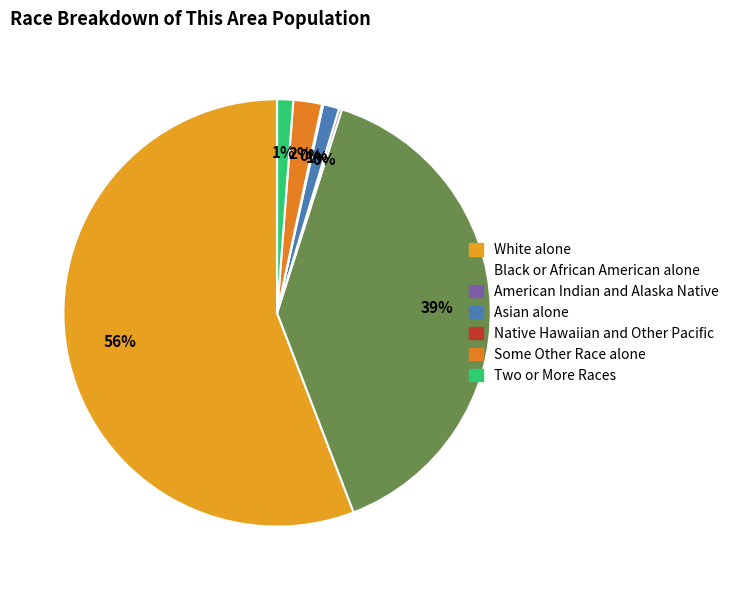

What is the largest slice in the pie chart?

White alone